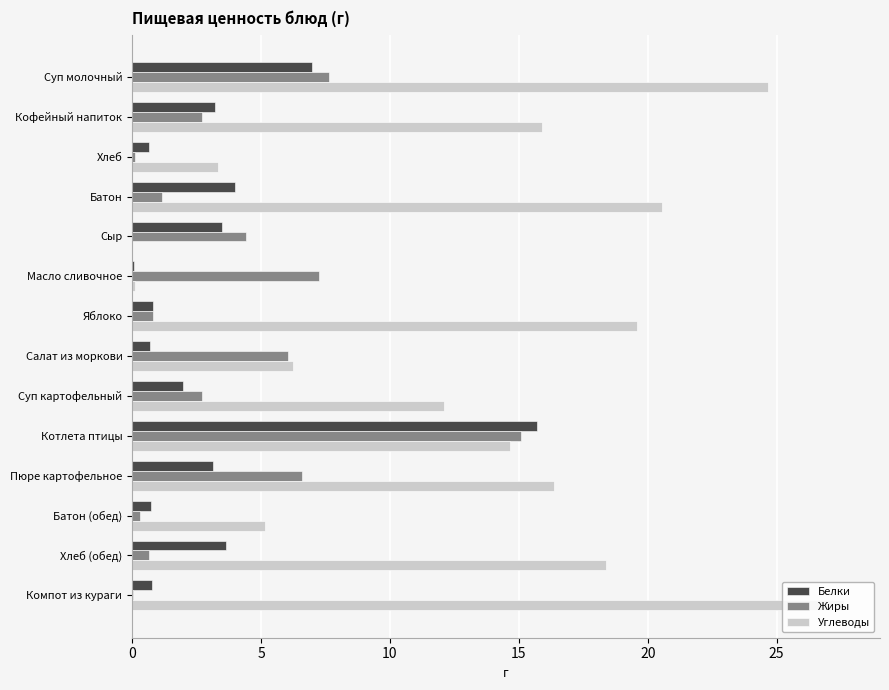

What is the sum of all Углеводы values?

184.7